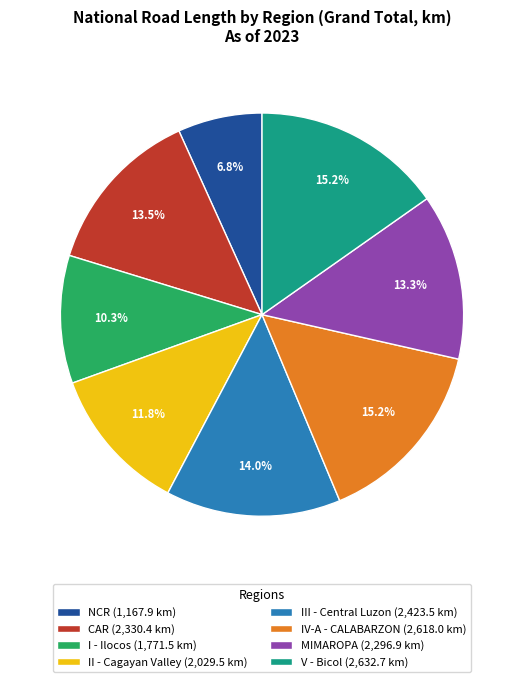

Does III - Central Luzon (2,423.5 km) account for over 50% of the chart?

No